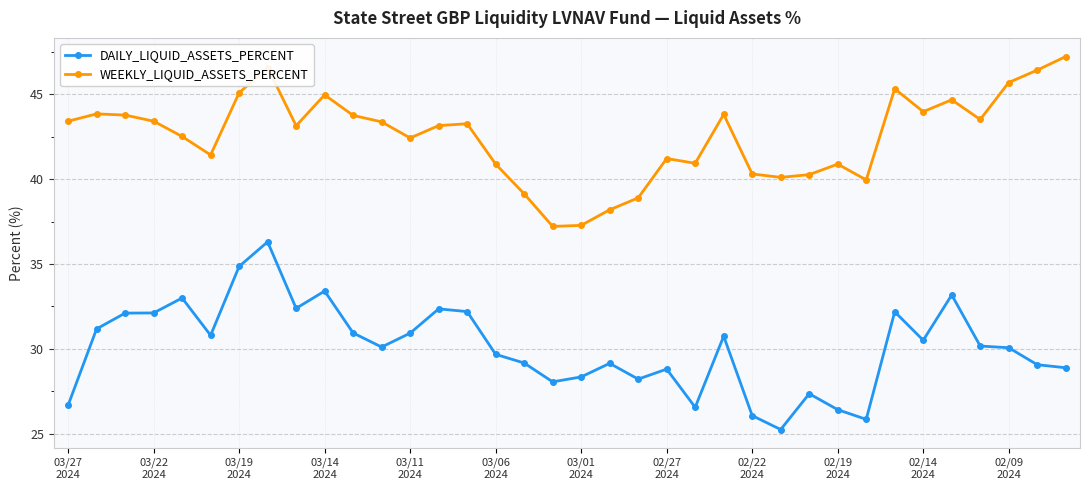

What is the average value of the WEEKLY_LIQUID_ASSETS_PERCENT series?

42.5